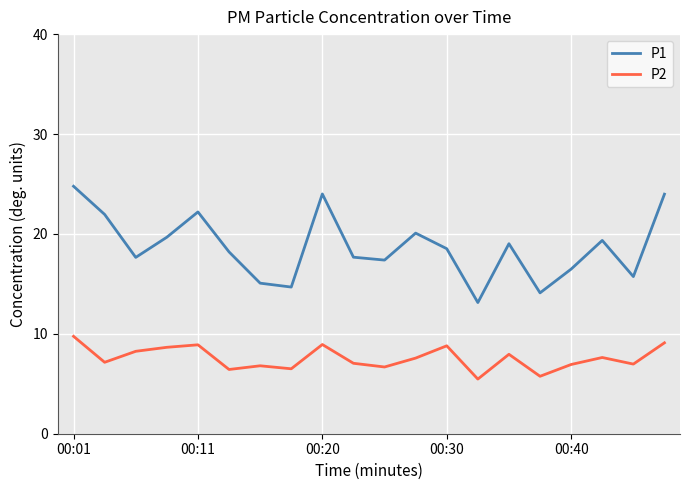

Which series has the largest total across all categories?

P1